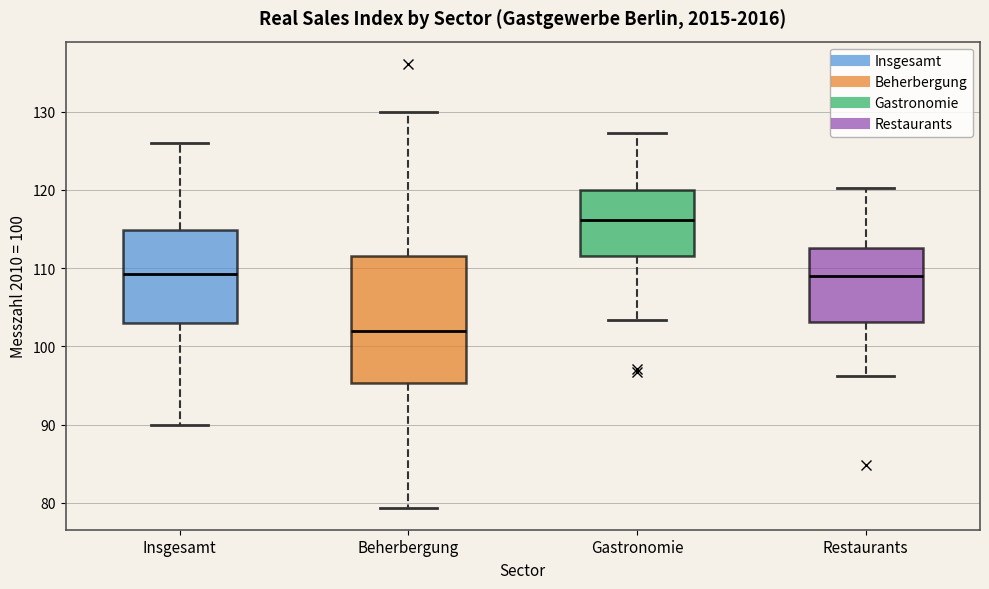

Which box's median line is the lowest?

Beherbergung